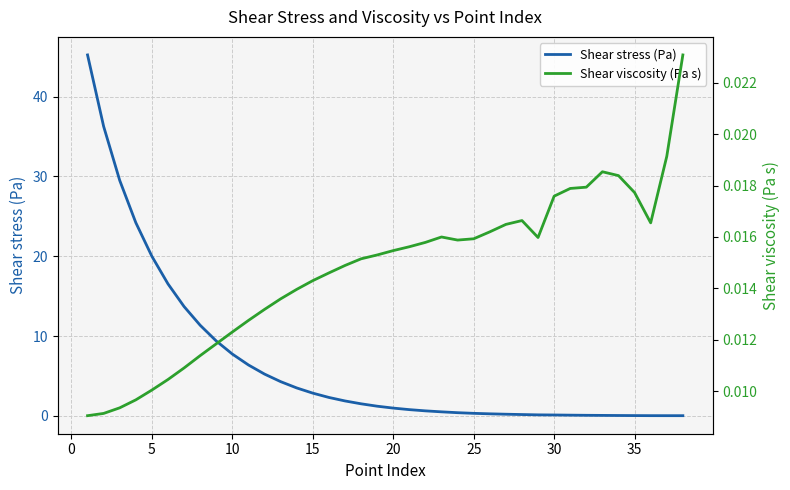

The Shear stress (Pa) series shows 0.1 at 30. True or false?

True